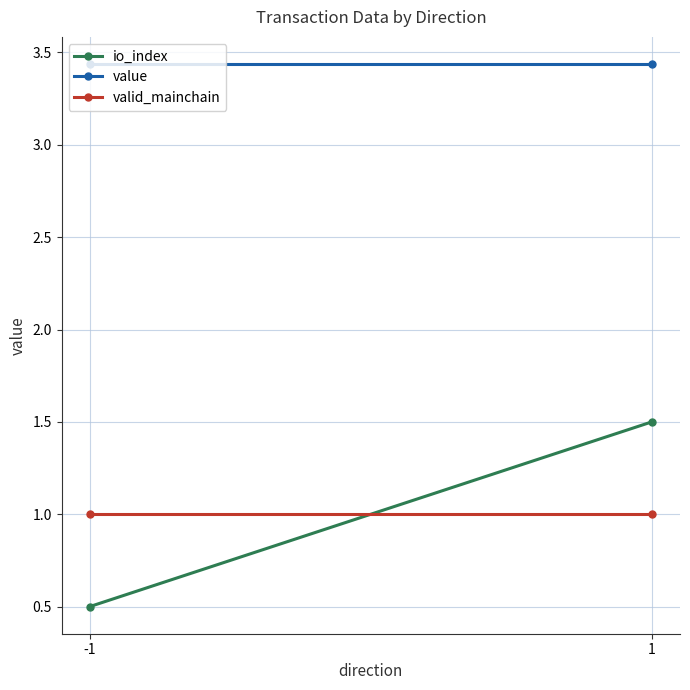

The value of io_index at 1 is 1.5. True or false?

True